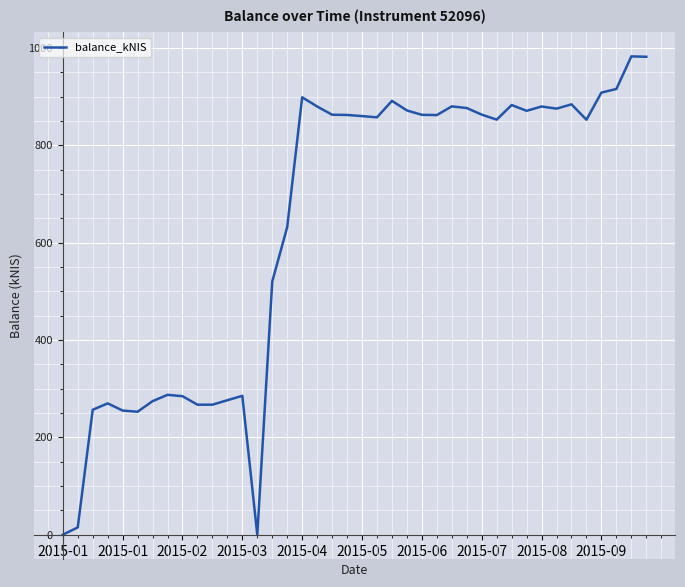

What is the maximum value shown in the chart?

982.6